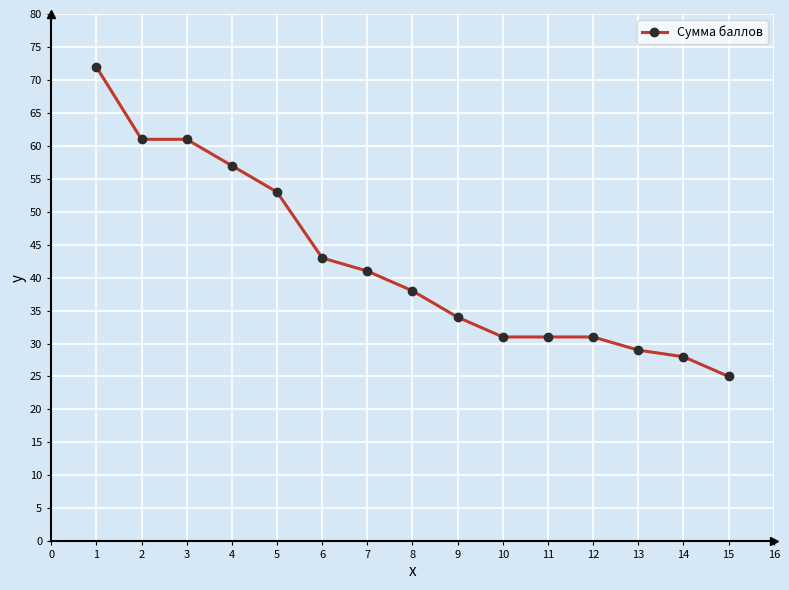

What is the sum of all values?

635